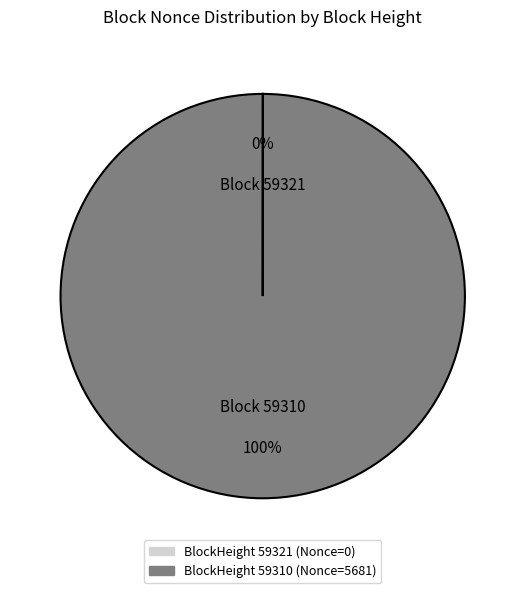

To the nearest percent, what is the average slice percentage?

50%